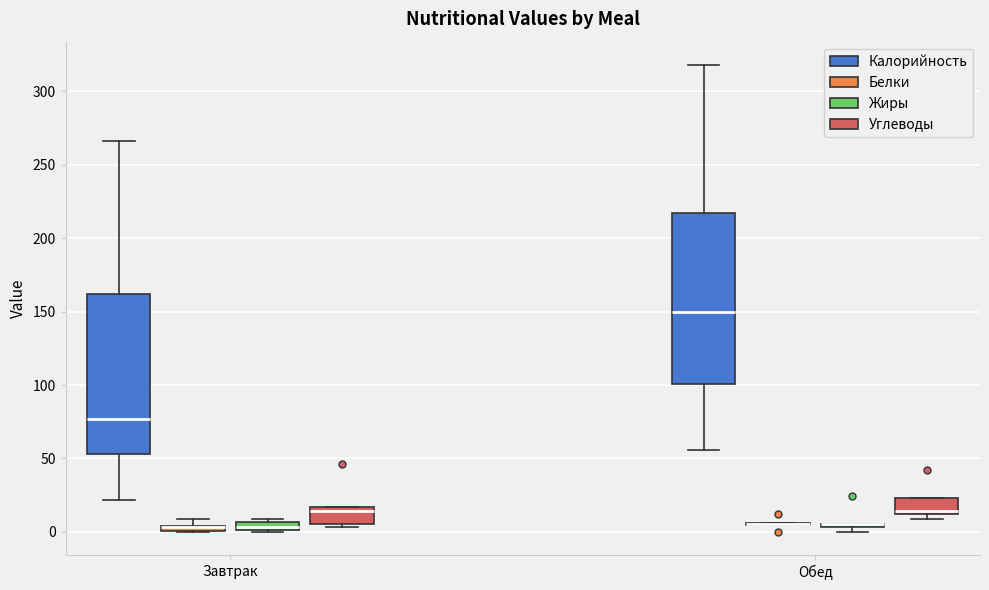

Which box is the tallest, from its lower edge to its upper edge?

Обед (Калорийность)